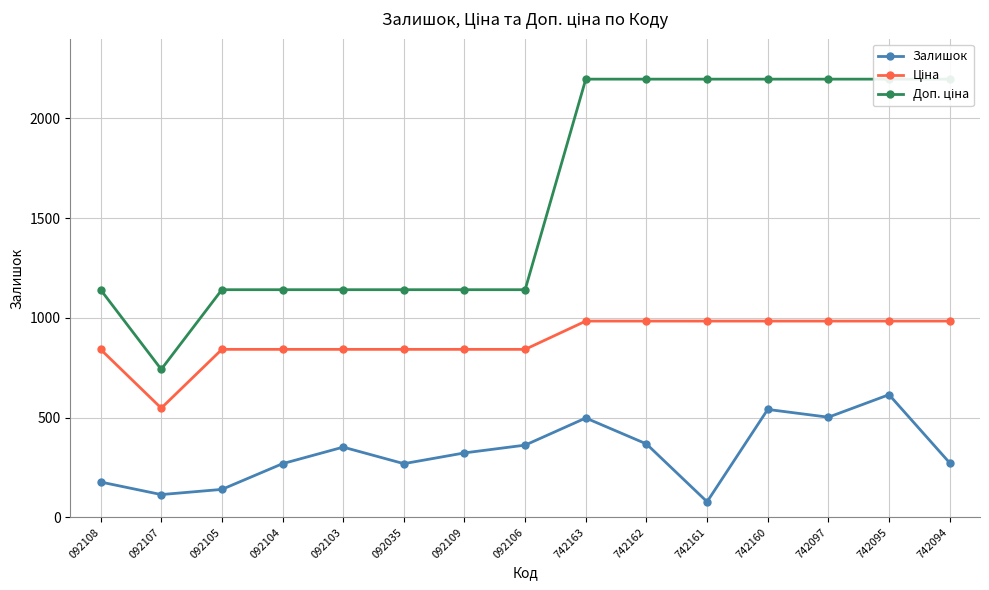

What is the label of the 13th point from the left?

742097